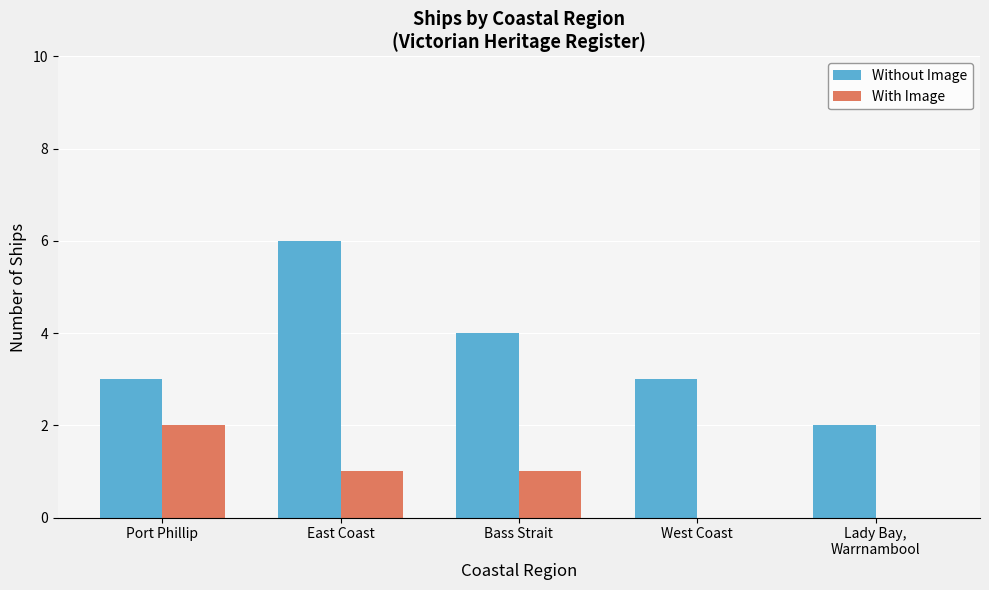

Which series has the largest total across all categories?

Without Image